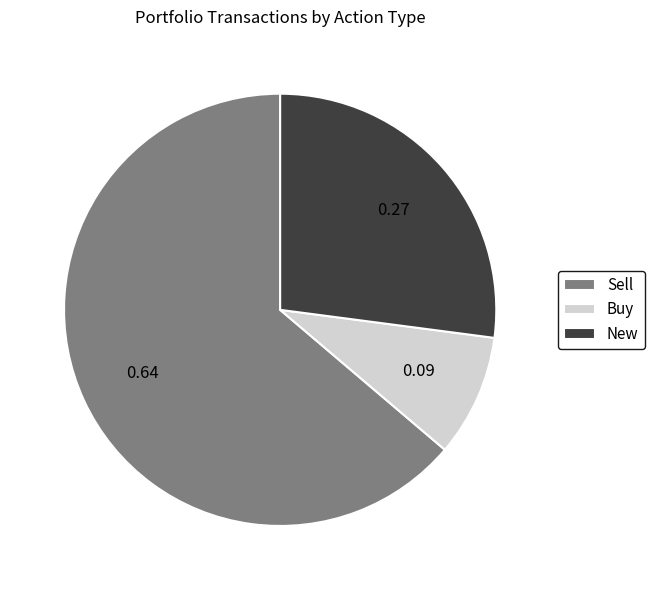

How many segments does this pie chart have?

3